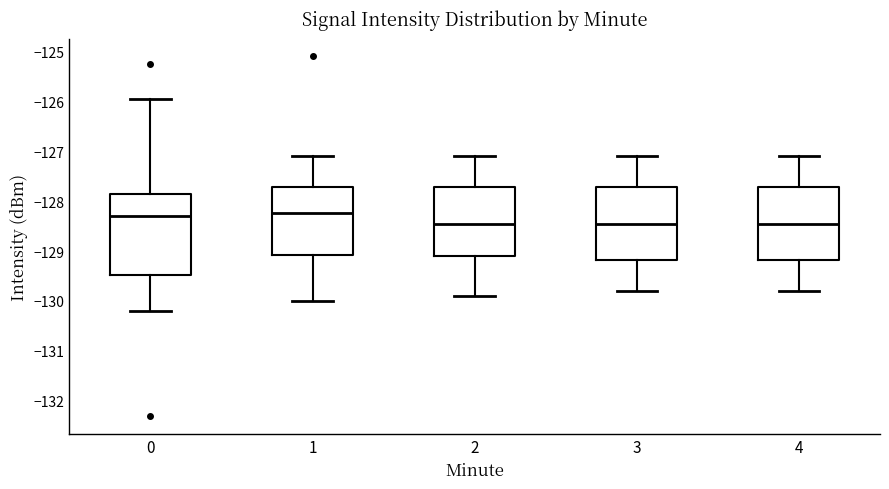

Reading left to right, read every box against the y-axis: the position of its median line, the range the box covers, and the ends of its whiskers. The values are not printed on the chart, so give them approximately, as read against the axis.

0: median -128.3, box -129.5 to -127.8, whiskers -130.2 to -125.9
1: median -128.2, box -129.1 to -127.7, whiskers -130.0 to -127.1
2: median -128.4, box -129.1 to -127.7, whiskers -129.9 to -127.1
3: median -128.4, box -129.2 to -127.7, whiskers -129.8 to -127.1
4: median -128.4, box -129.2 to -127.7, whiskers -129.8 to -127.1